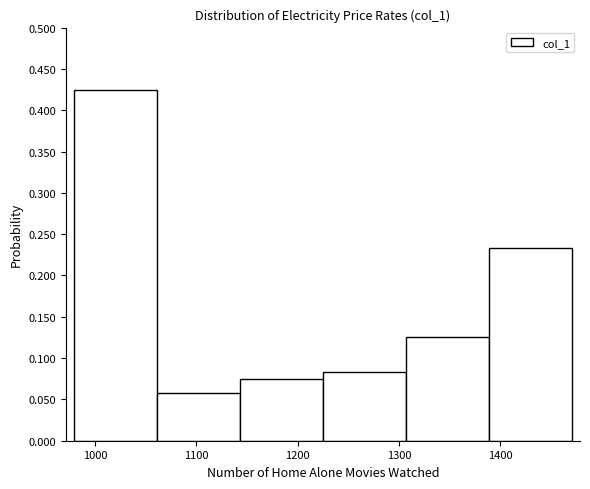

Over which range of the x-axis is the bar tallest?

980 to 1060